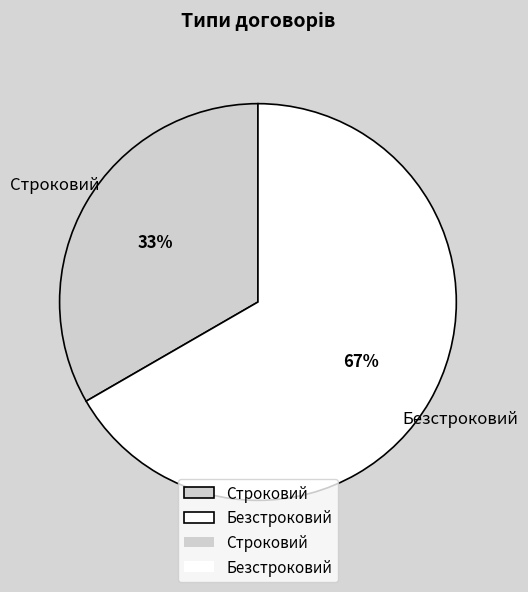

Is there any slice that represents more than half of the pie?

Yes